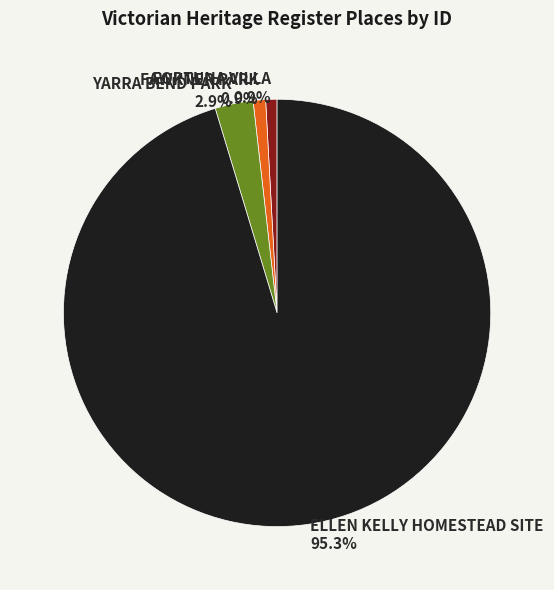

To the nearest percent, what percentage of the pie is FORTUNA VILLA?

1%